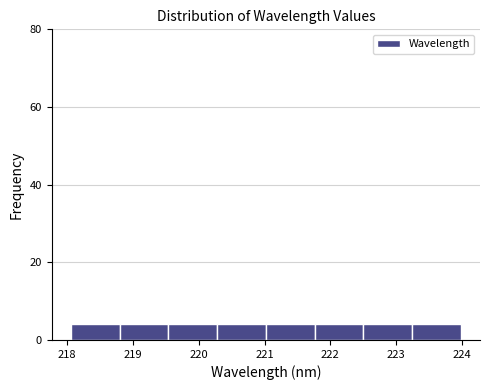

Reading left to right, transcribe this chart: for each bar, give the range it covers on the x-axis and its height. Neither the bar edges nor the heights are printed on the chart, so give them approximately, as read against the axes.

218.1 to 218.8: 4
218.8 to 219.5: 4
219.5 to 220.3: 4
220.3 to 221.0: 4
221.0 to 221.8: 4
221.8 to 222.5: 4
222.5 to 223.2: 4
223.2 to 224.0: 4